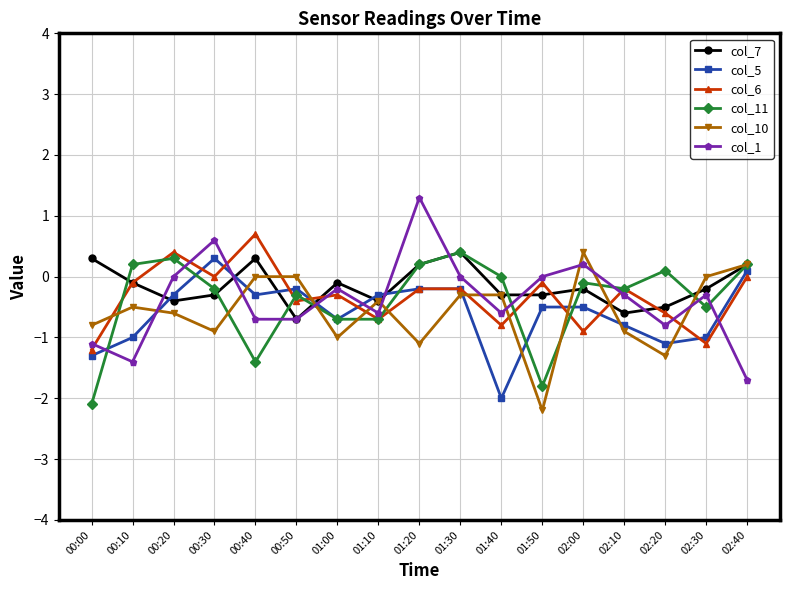

Which series has the largest range (max minus min)?

col_1